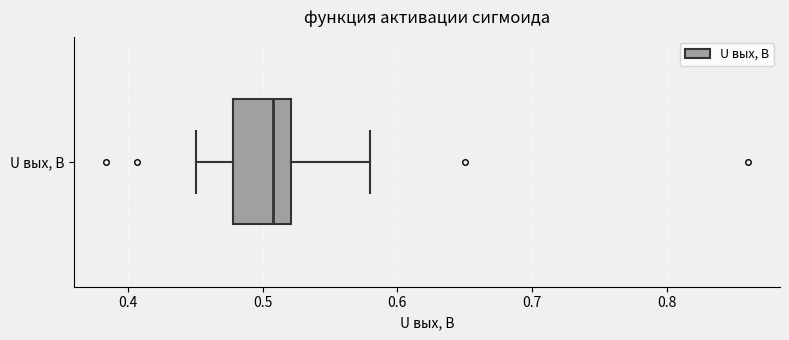

Where is the left edge of the box for U вых, В on the x-axis? The values are not printed on the chart, so give them approximately, as read against the axis.

0.48